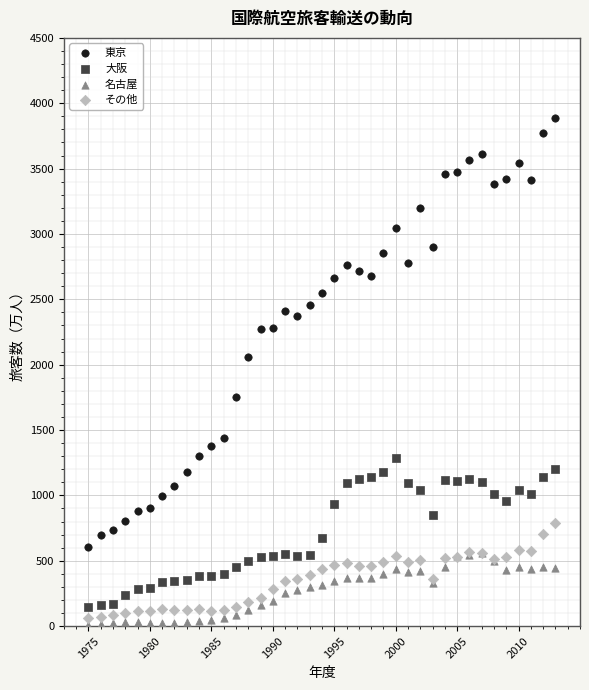

Across all series, what Y value is closest to 1947?

2056